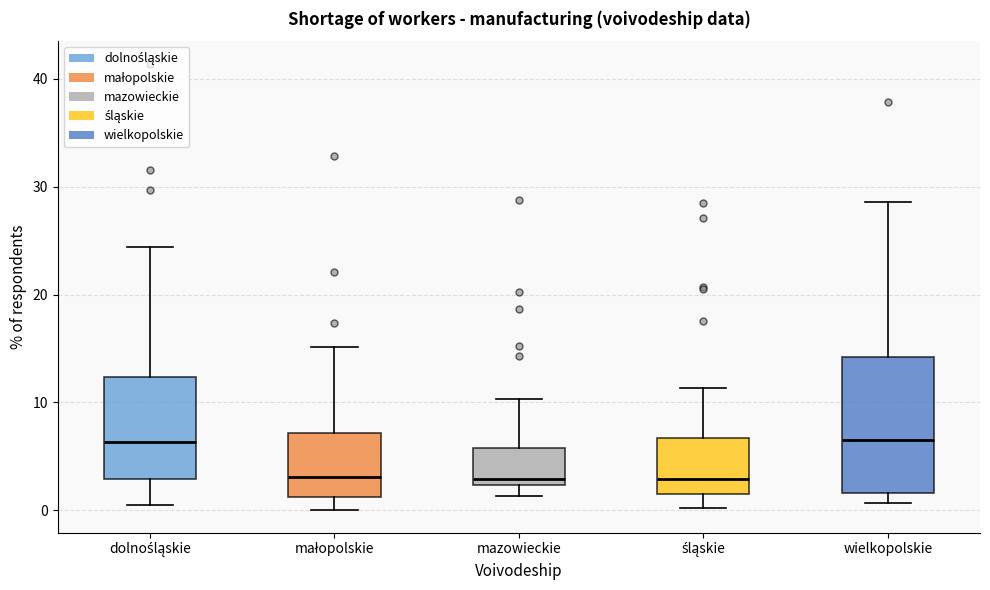

Reading left to right, read every box against the y-axis: the position of its median line, the range the box covers, and the ends of its whiskers. The values are not printed on the chart, so give them approximately, as read against the axis.

dolnośląskie: median 6, box 3 to 12, whiskers 1 to 24
małopolskie: median 3, box 1 to 7, whiskers 0 to 15
mazowieckie: median 3, box 2 to 6, whiskers 1 to 10
śląskie: median 3, box 1 to 7, whiskers 0 to 11
wielkopolskie: median 7, box 2 to 14, whiskers 1 to 29